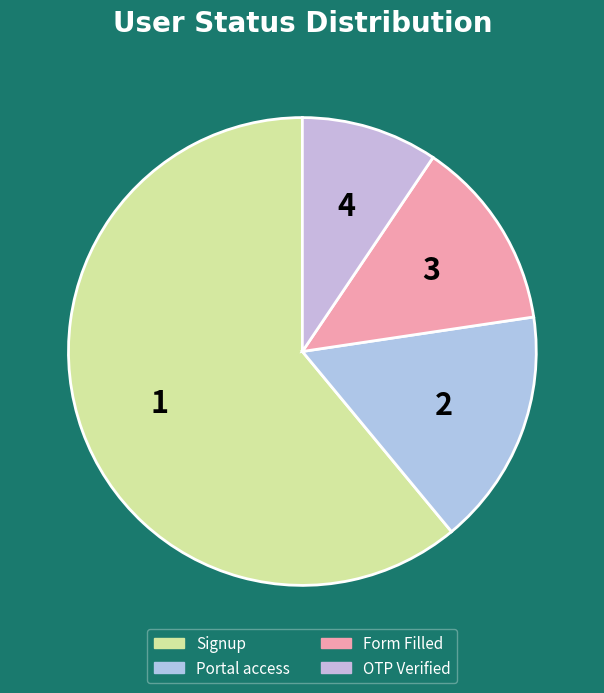

What portion of the pie excludes Signup?

39.0%